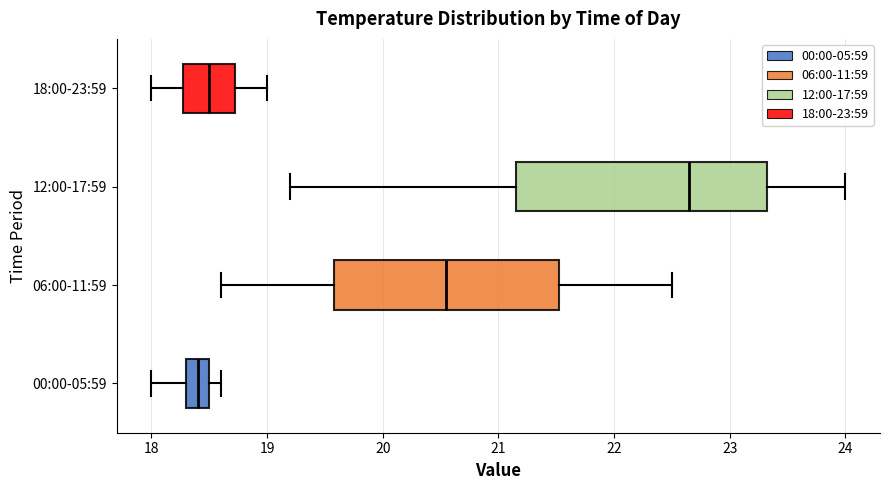

Which box has the furthest to the right median line?

12:00-17:59